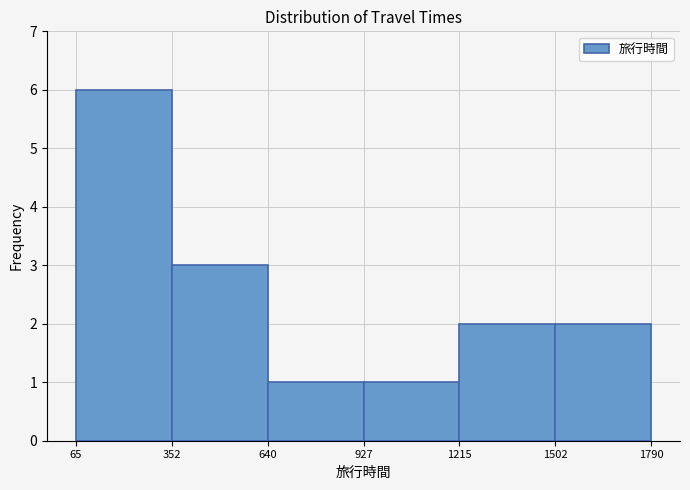

Reading left to right, transcribe this chart: for each bar, give the range it covers on the x-axis and its height. The values are not printed on the chart, so give them approximately, as read against the axis.

65 to 352: 6
352 to 640: 3
640 to 927: 1
927 to 1215: 1
1215 to 1502: 2
1502 to 1790: 2